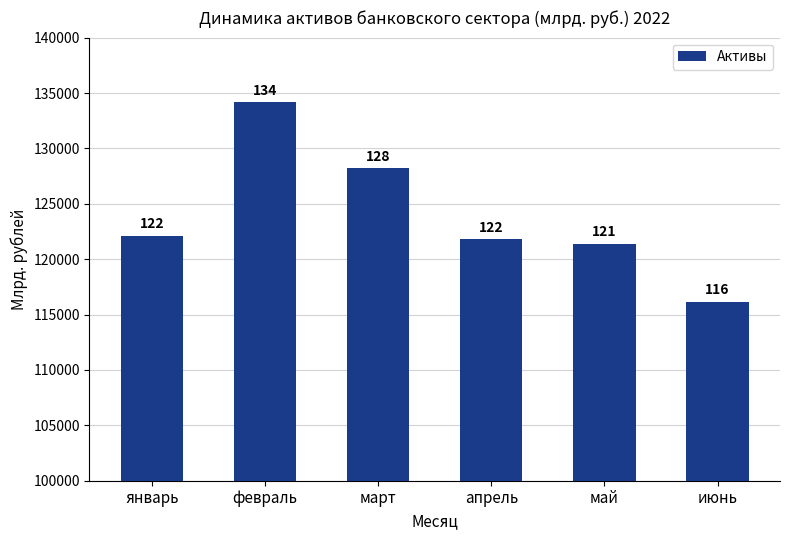

Are the bars horizontal?

No